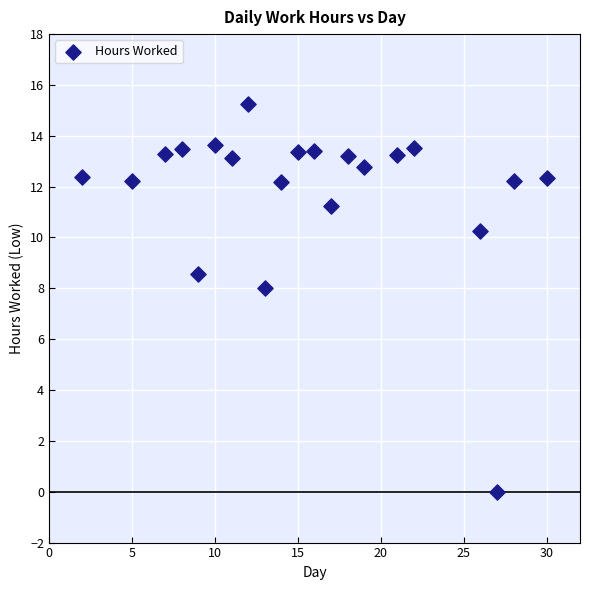

What Y value in the scatter plot is closest to 7?

8.0